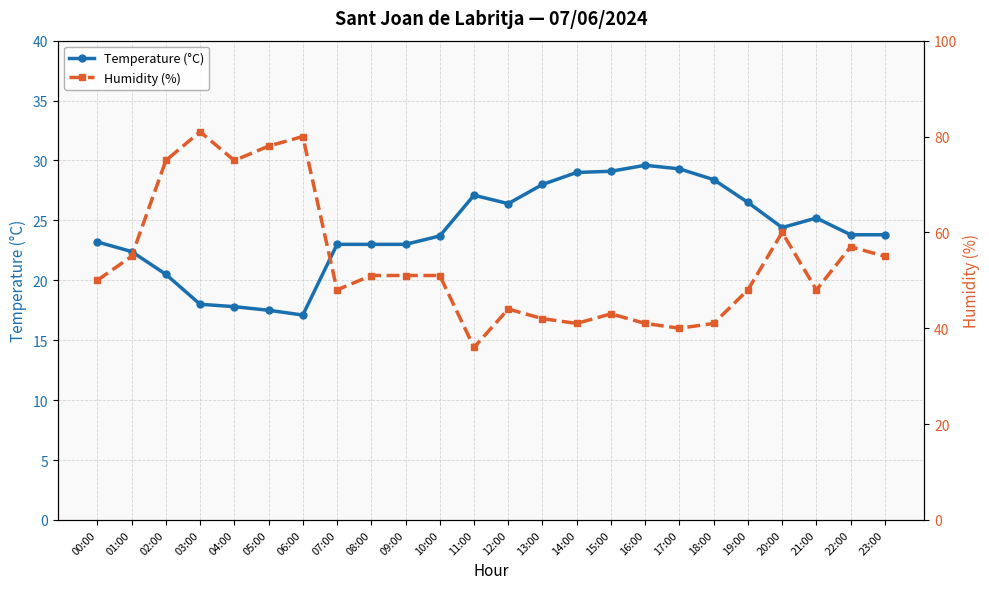

What is the sum of the Humidity (%) values at 15:00 and 12:00?

87.0